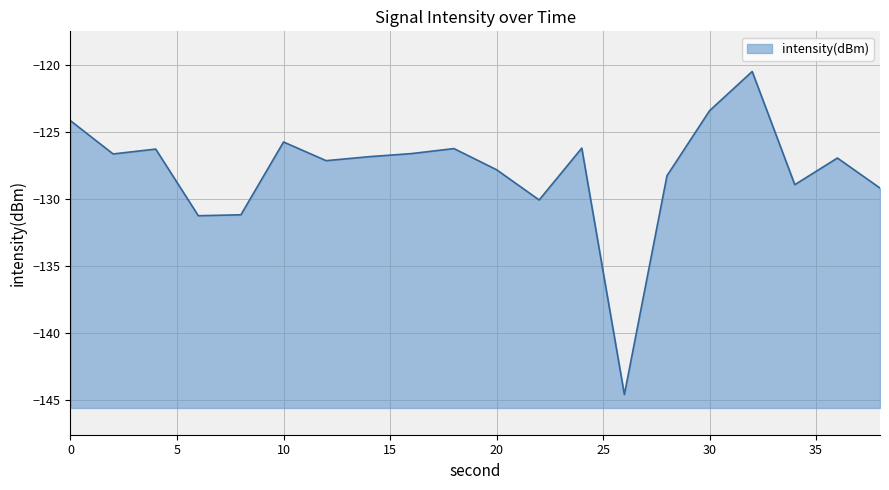

What is the average value?

-127.9